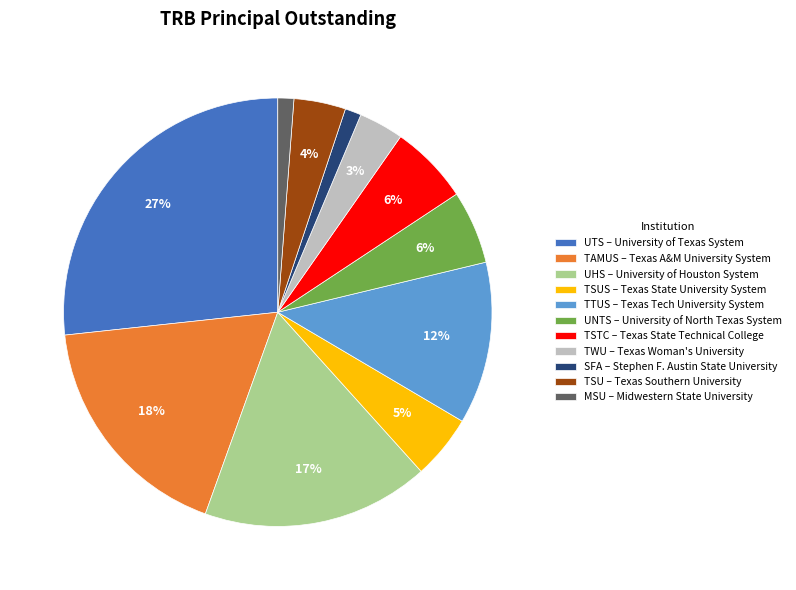

Is there any slice that represents more than half of the pie?

No